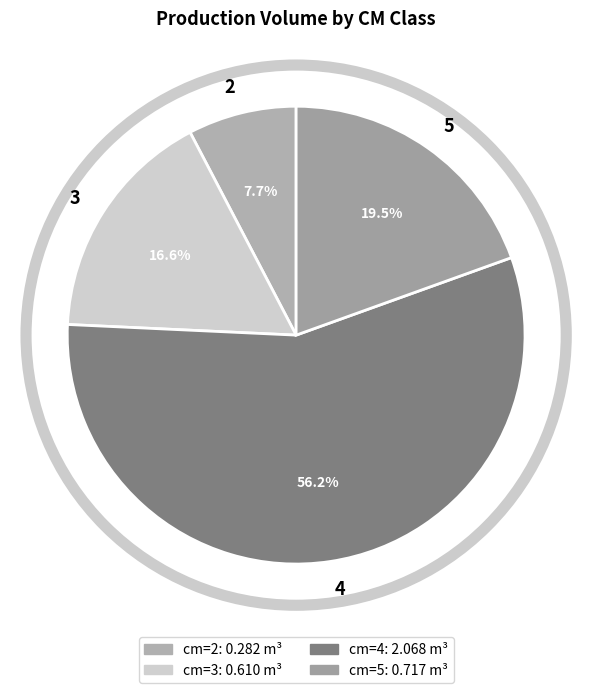

Count the number of slices in the pie.

4